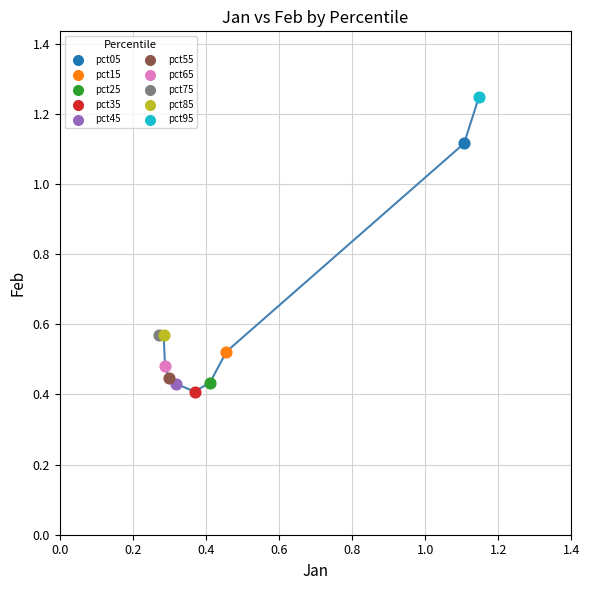

What are all the series names shown in the legend?

pct05, pct15, pct25, pct35, pct45, pct55, pct65, pct75, pct85, pct95